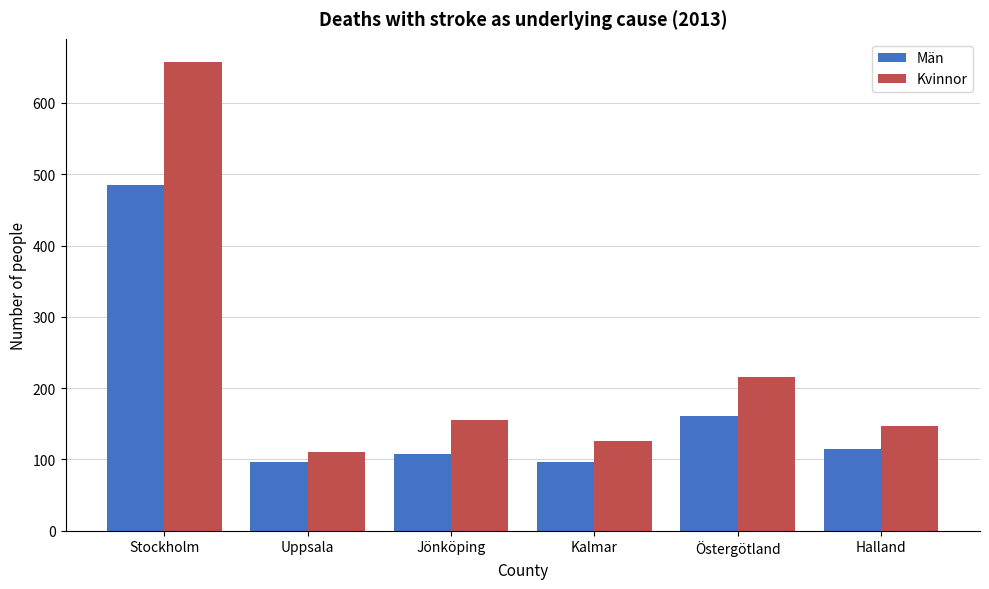

Does the chart contain any negative values?

No